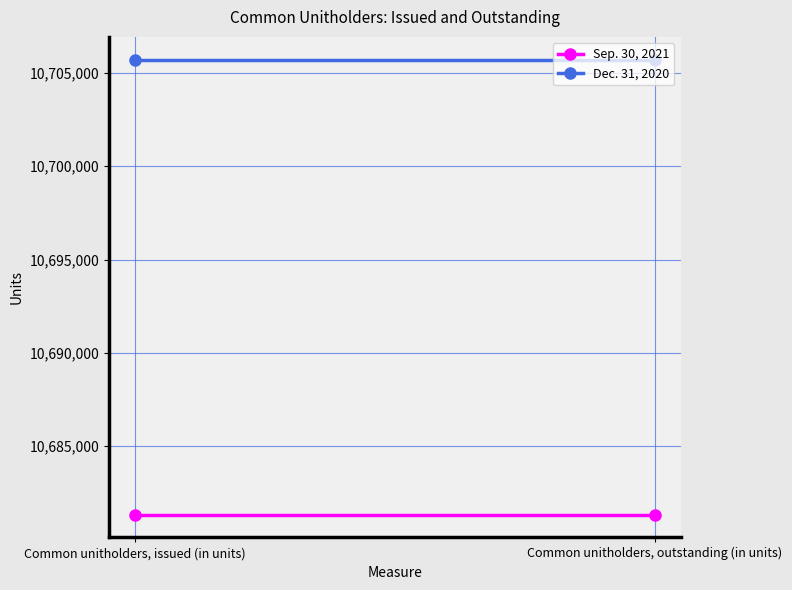

What position from the right is Common unitholders, outstanding (in units)?

1